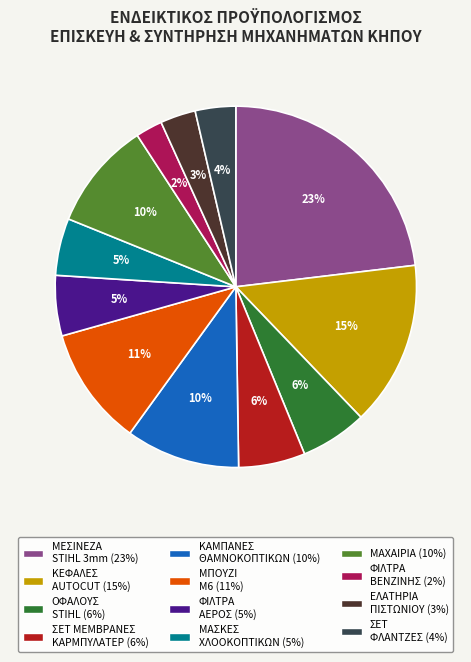

Is there a majority slice in this chart?

No